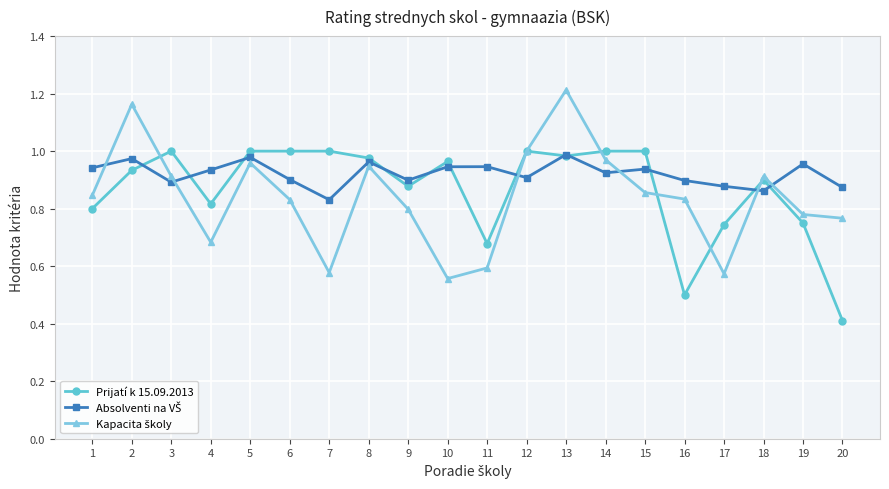

Where is Prijatí k 15.09.2013 nearest to the value 0?

20